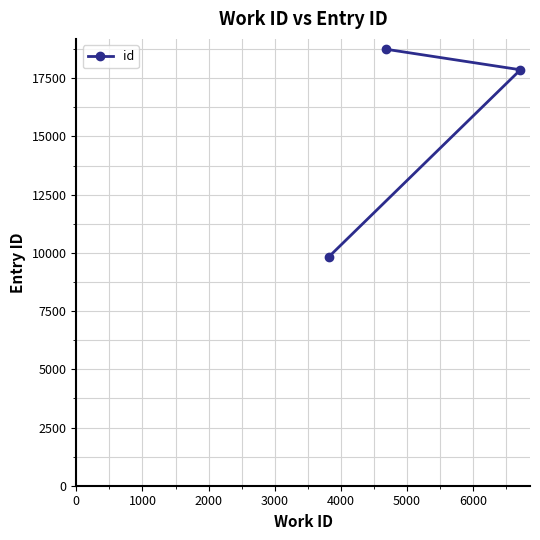

What is the difference between the maximum and minimum values?

8916